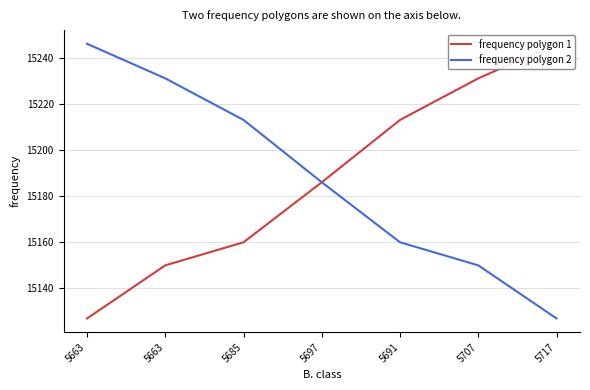

How many data points in frequency polygon 1 are above 15186?

3